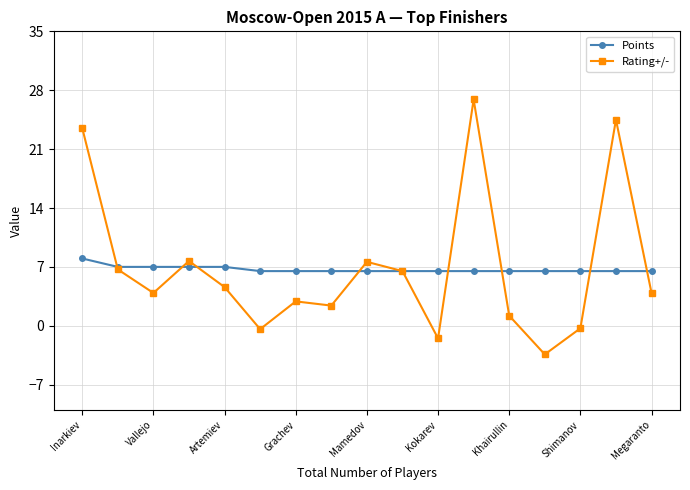

What is the minimum value shown in the chart?

-3.4